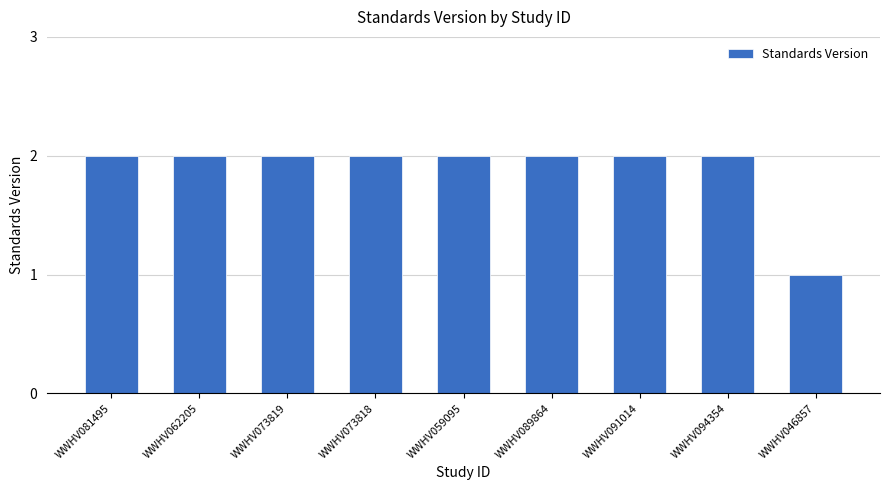

What is the ratio of the value at WWHV089864 to the value at WWHV094354?

1.0